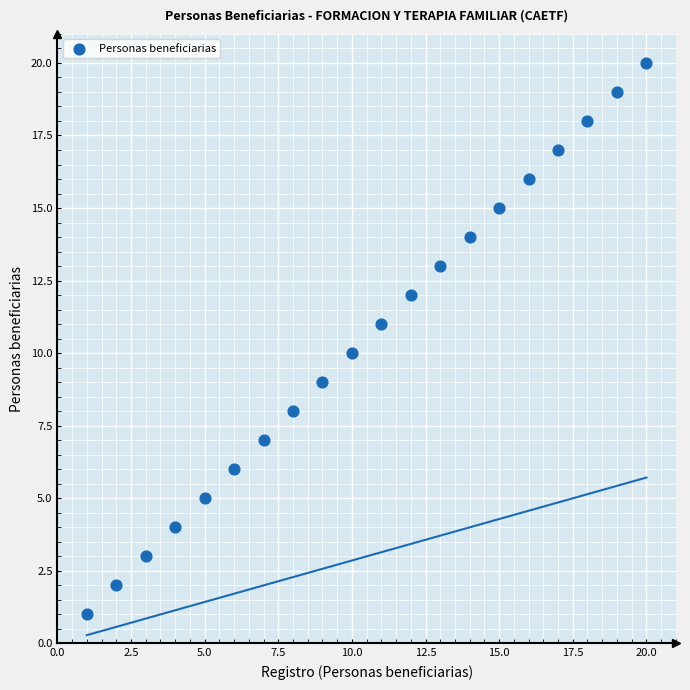

What is the range of X values (max minus min)?

19